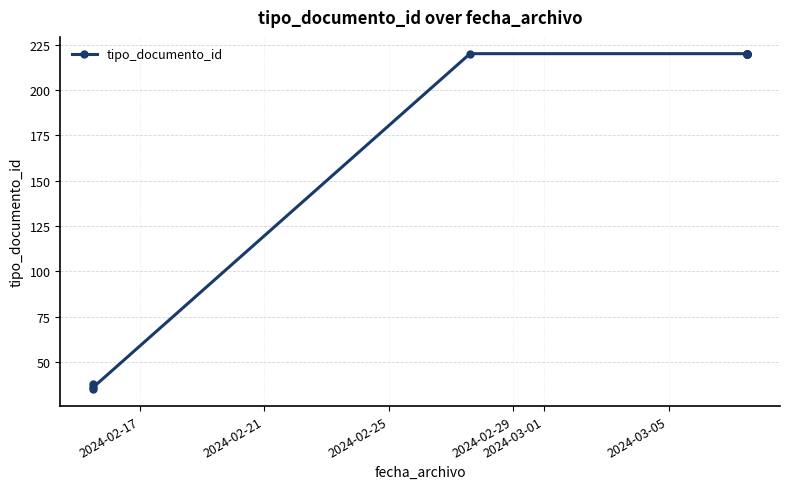

Is this an area chart (filled region under the line)?

No